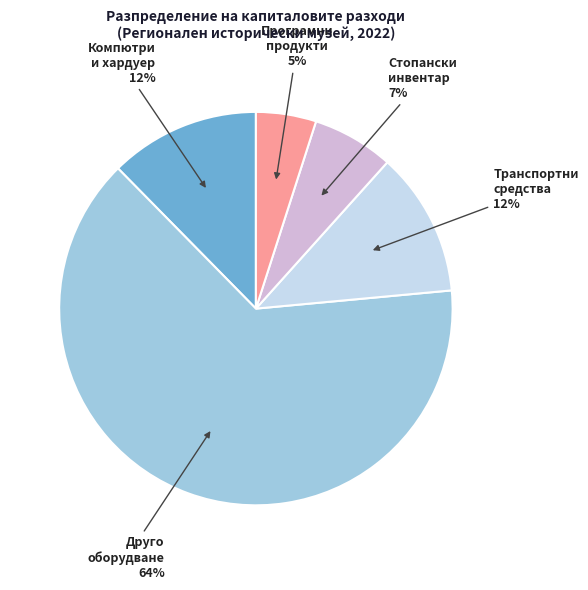

What is the smallest slice in the pie chart?

Програмни продукти